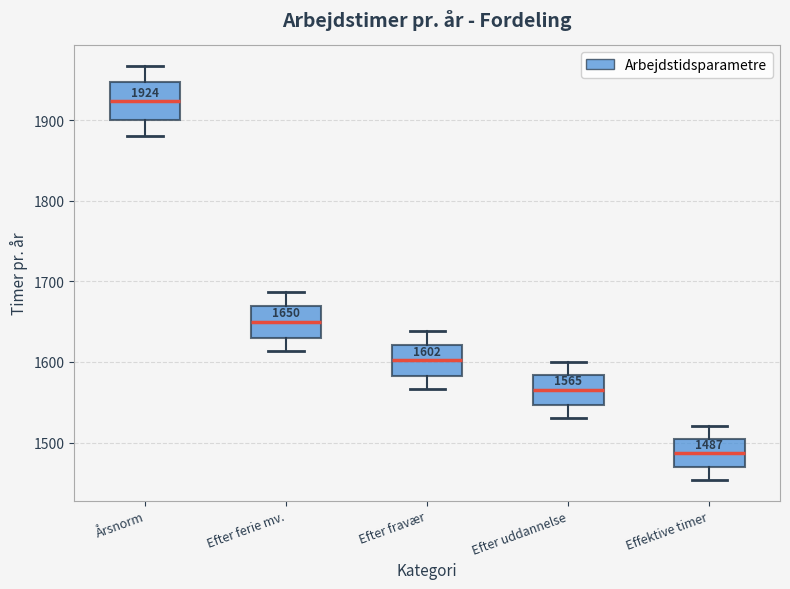

Which box's median line is the lowest?

Effektive timer